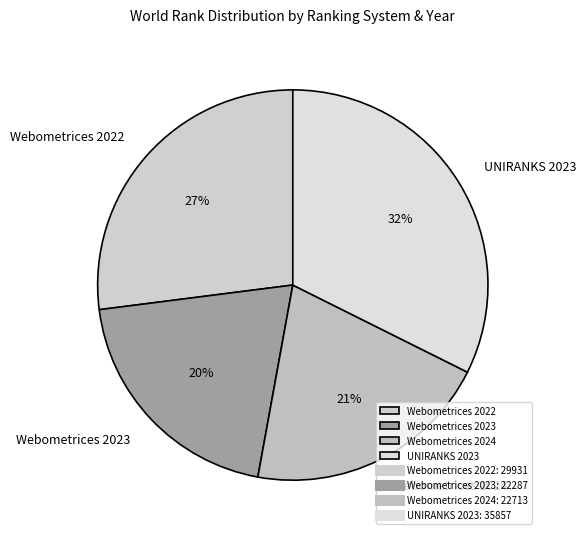

Which category has the biggest portion of the pie?

UNIRANKS 2023